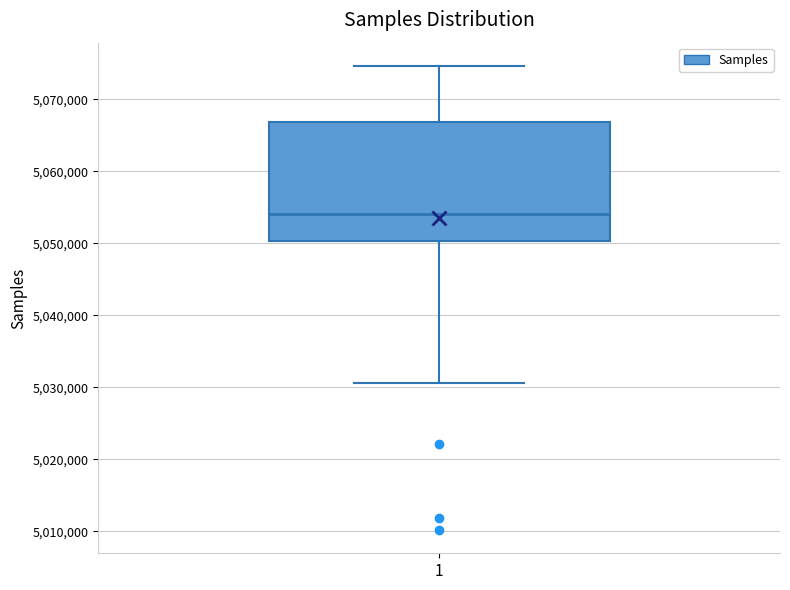

Where does the upper whisker of the box at x = 1 end on the y-axis? The values are not printed on the chart, so give them approximately, as read against the axis.

5075000